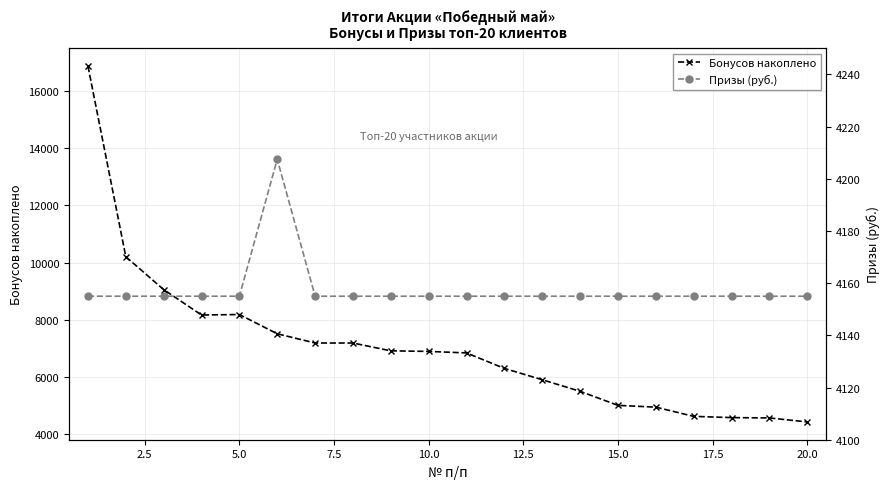

What is the sum of all Призы (руб.) values?

83152.5